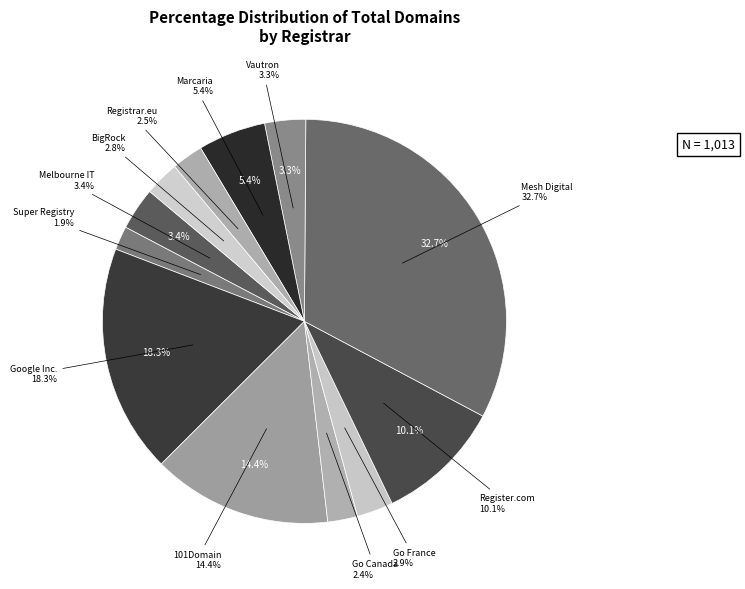

Does Registrar.eu represent more than half of the total?

No